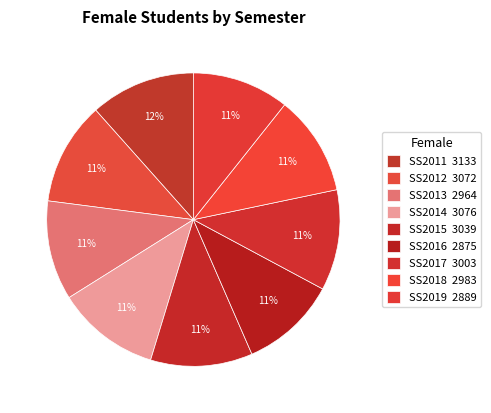

To the nearest percent, what is the combined percentage of SS2012 and SS2018?

22%